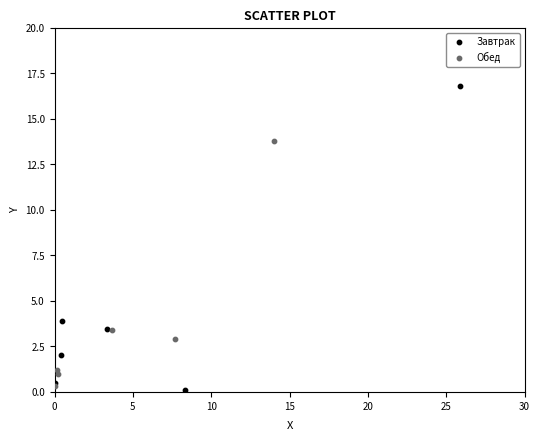

Which series reaches the minimum Y coordinate?

Завтрак